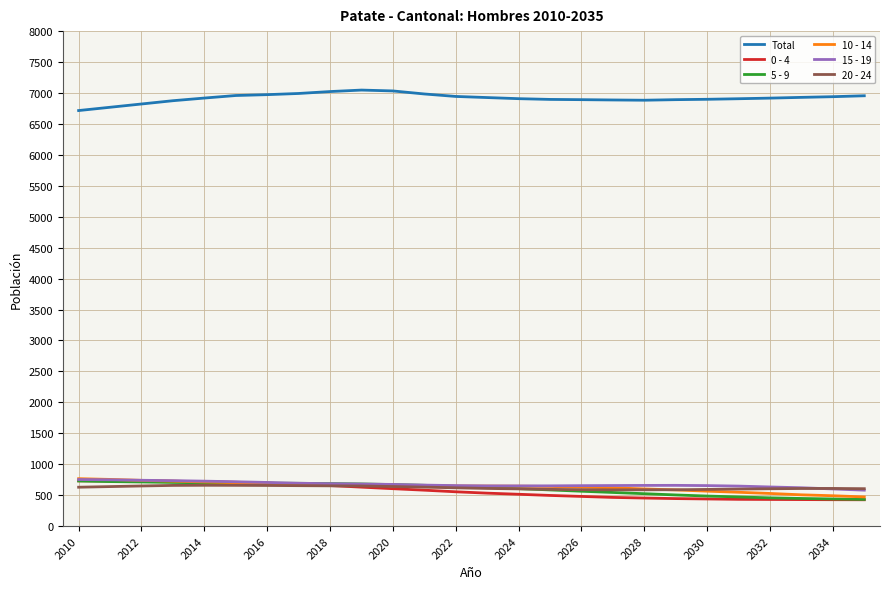

What is the minimum value for 0 - 4?

425